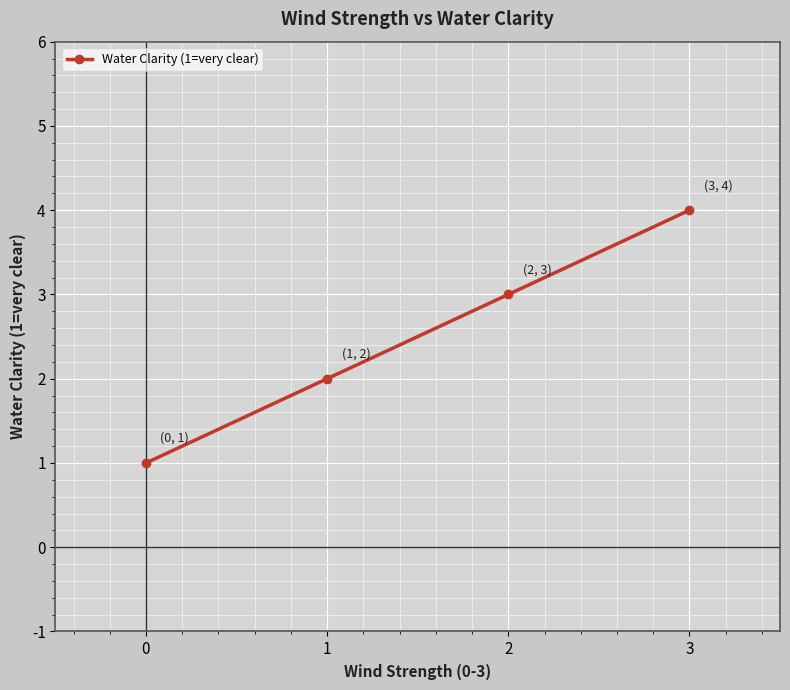

True or false: there are more than 1 points higher than both neighbors.

False